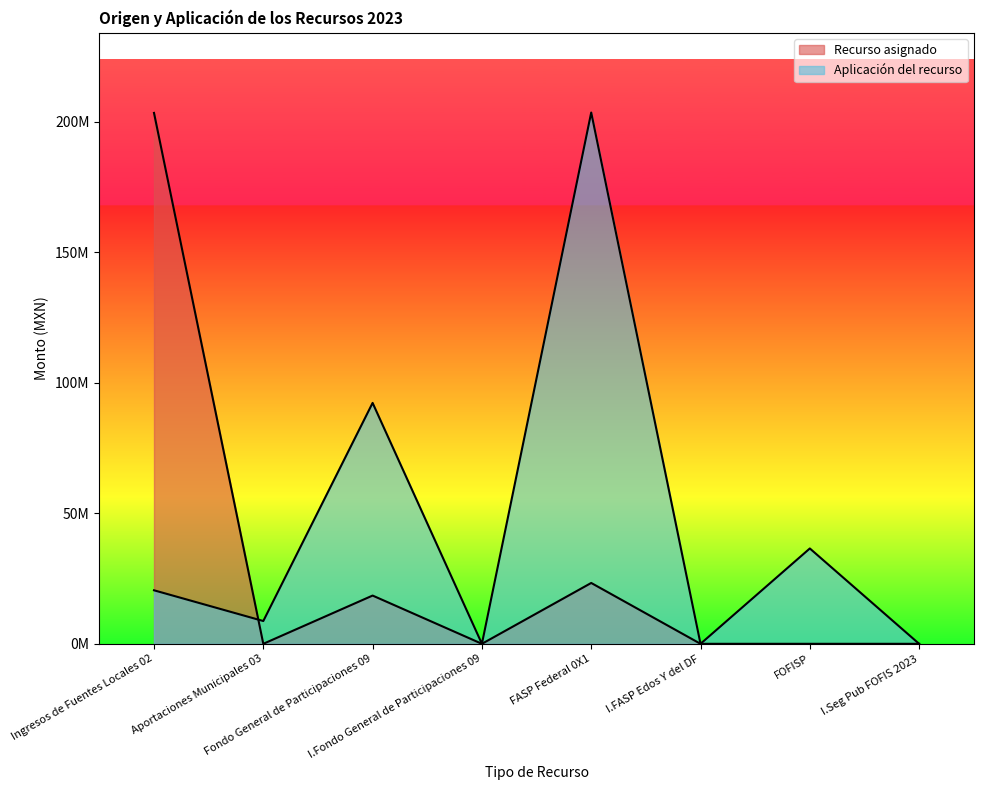

What is the value of the Aplicación del recurso point at the 1st from the left?

20494605.9